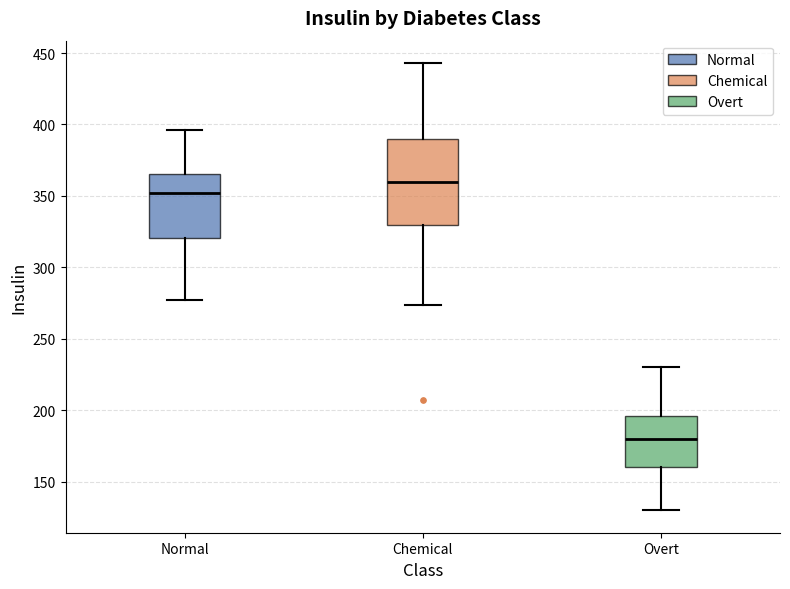

Reading left to right, transcribe this box plot: for each box, give where its median line is, the range the box spans, and where its two whiskers end, as read against the y-axis. The values are not printed on the chart, so give them approximately, as read against the axis.

Normal: median 350, box 320 to 365, whiskers 275 to 395
Chemical: median 360, box 330 to 390, whiskers 275 to 445
Overt: median 180, box 160 to 195, whiskers 130 to 230